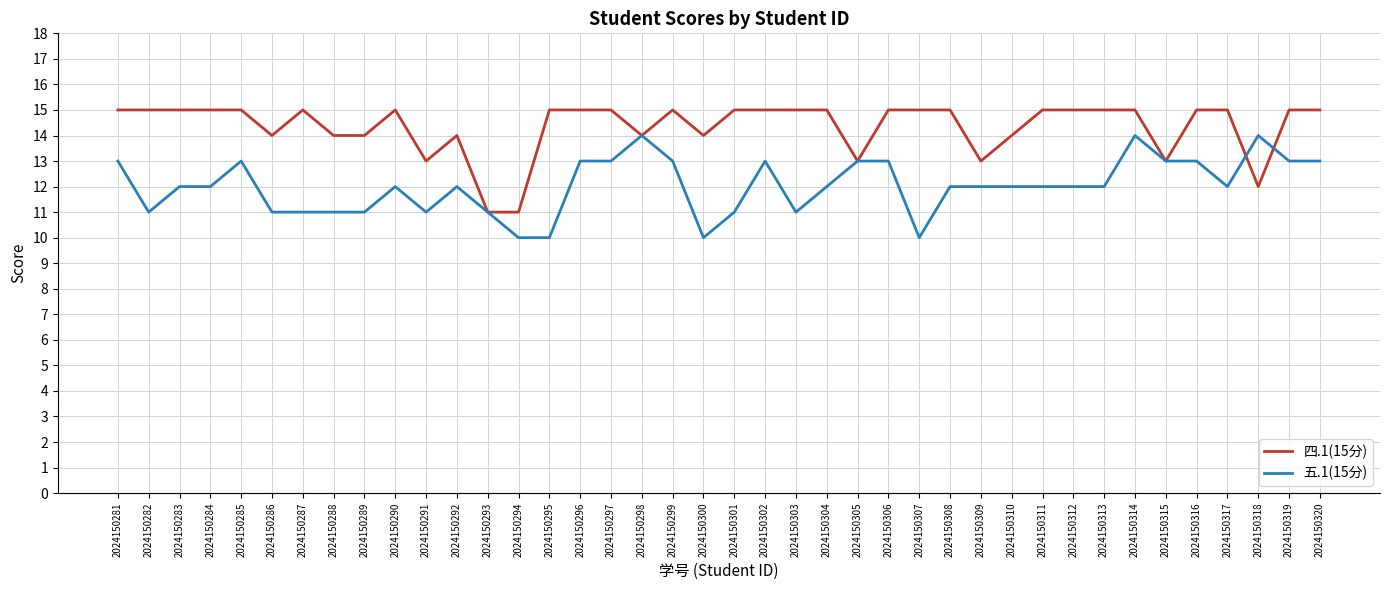

What are all the series names shown in the legend?

四.1(15分), 五.1(15分)